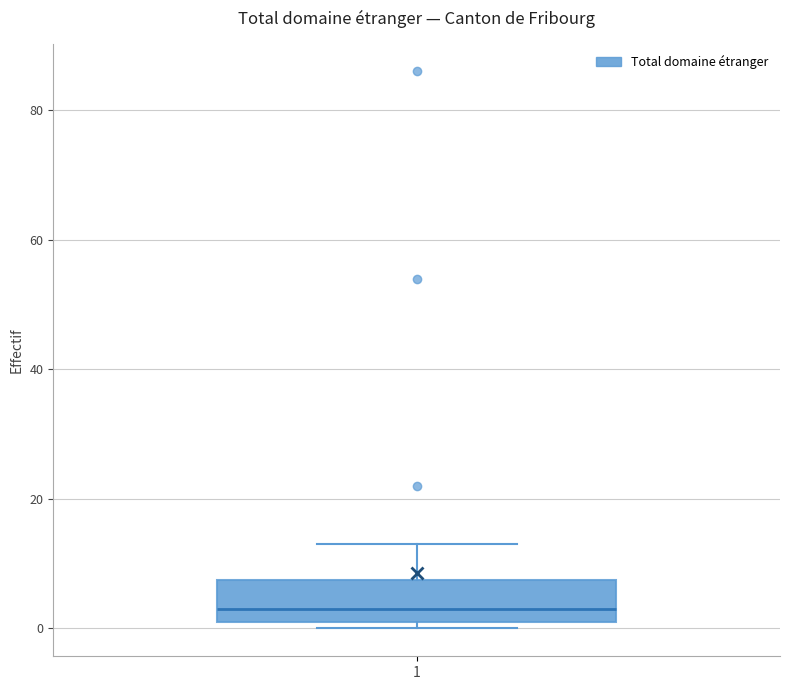

Where does the upper whisker of the box at x = 1 end on the y-axis? The values are not printed on the chart, so give them approximately, as read against the axis.

14